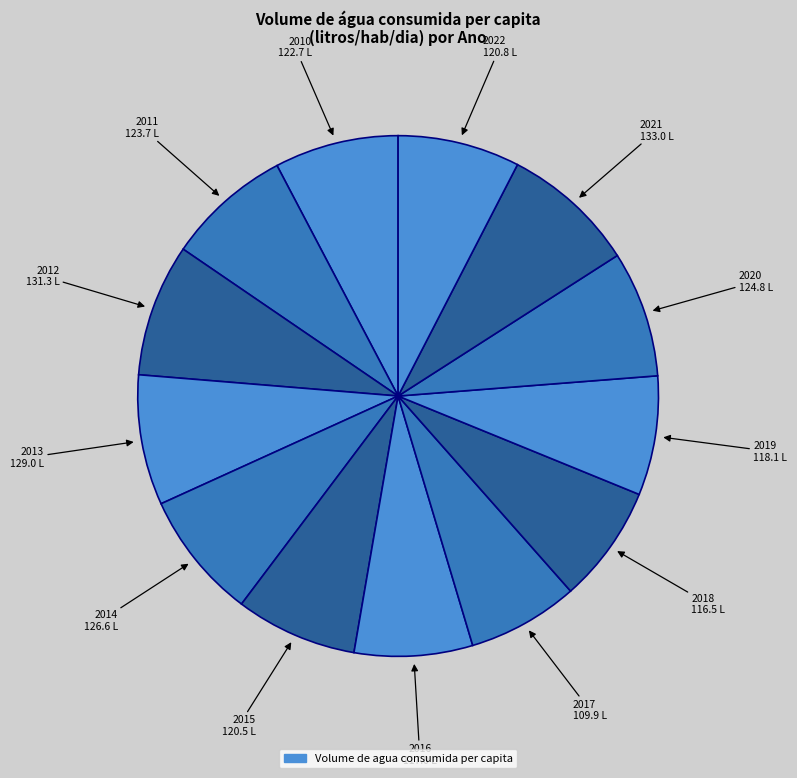

How many slices are in this pie chart?

13